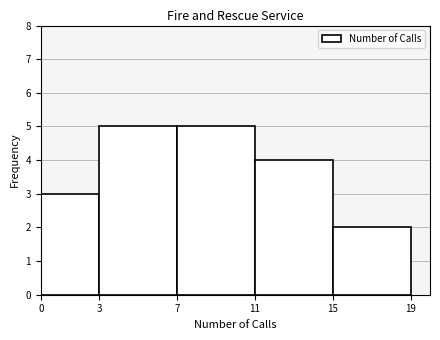

Reading left to right, transcribe this chart: for each bar, give the range it covers on the x-axis and its height. The values are not printed on the chart, so give them approximately, as read against the axis.

0 to 3: 3
3 to 7: 5
7 to 11: 5
11 to 15: 4
15 to 19: 2